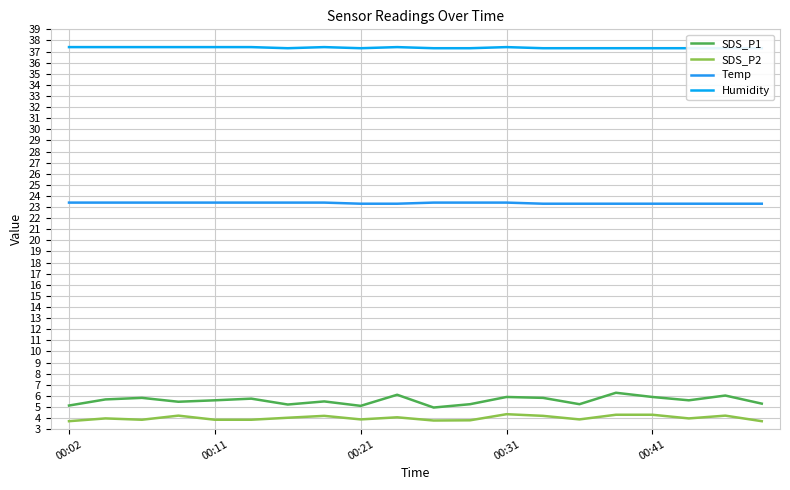

Is it true that Temp equals 16.2 at 17?

False